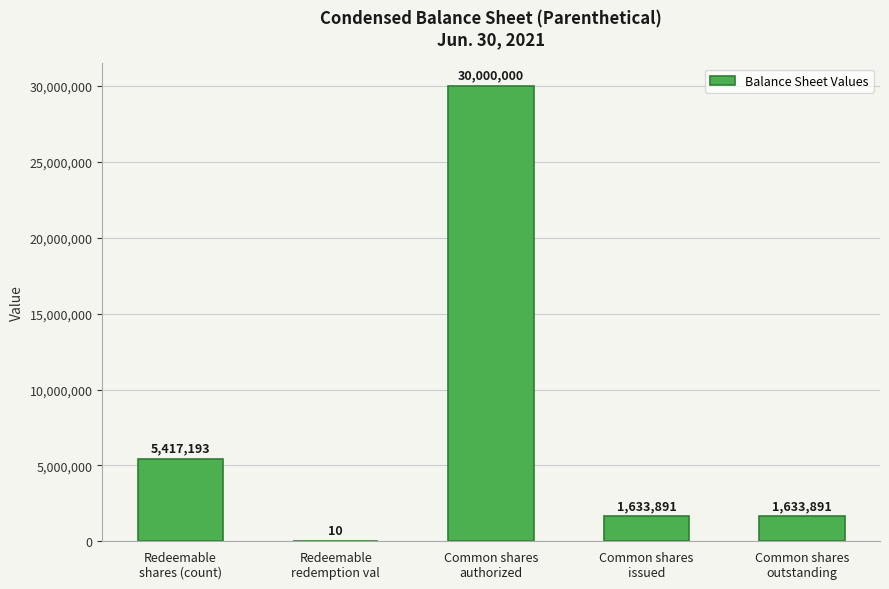

What is the maximum value shown in the chart?

30000000